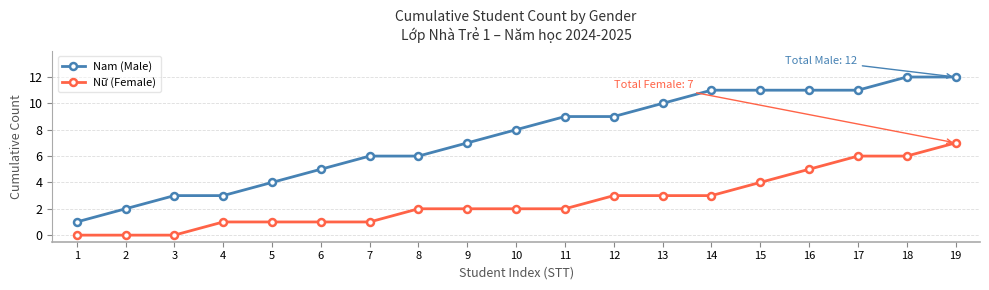

What is the difference between the highest and lowest values at 4?

2